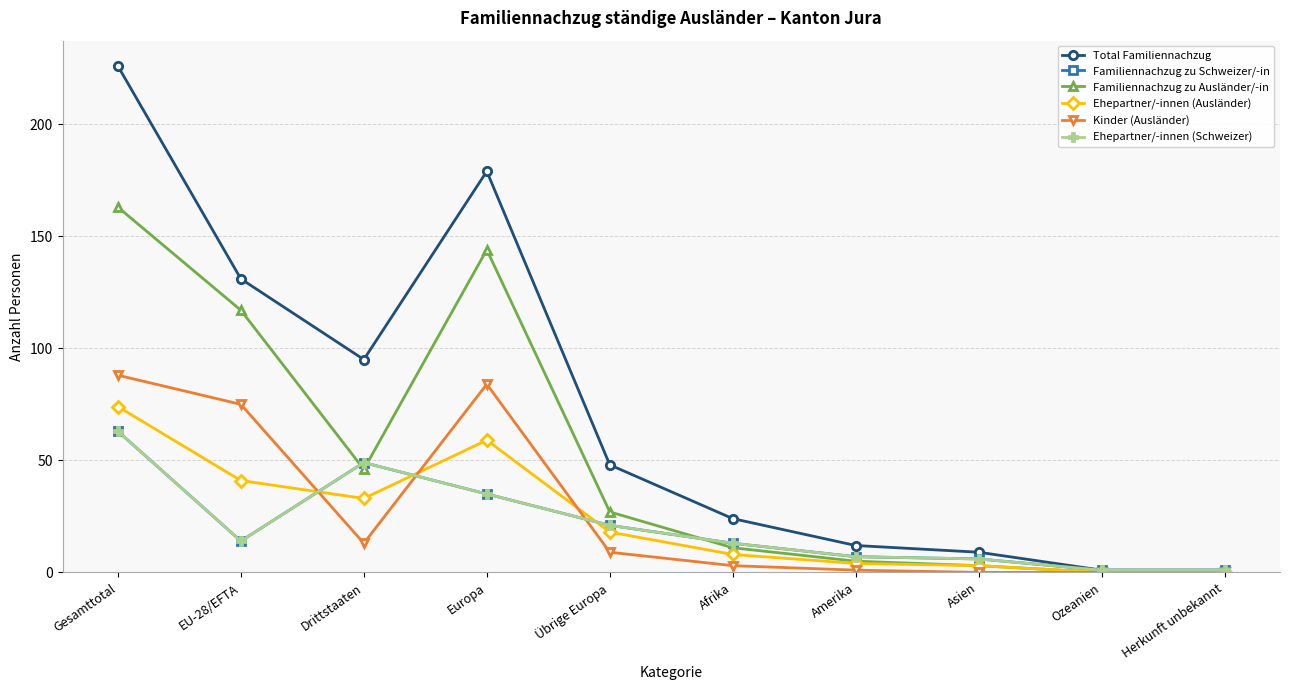

What position from the left is Herkunft unbekannt?

10